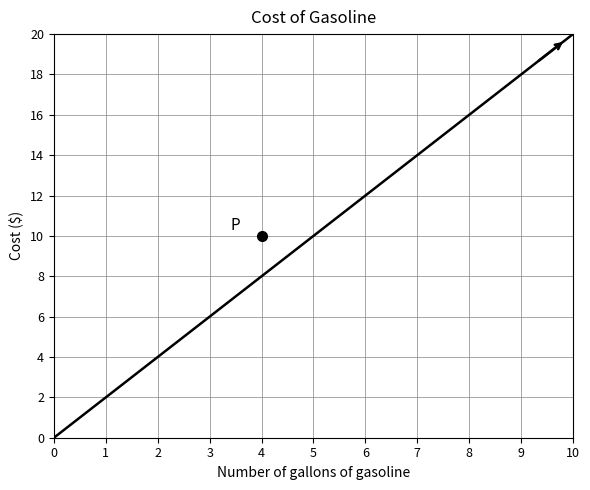

Does the chart have visible grid lines?

Yes